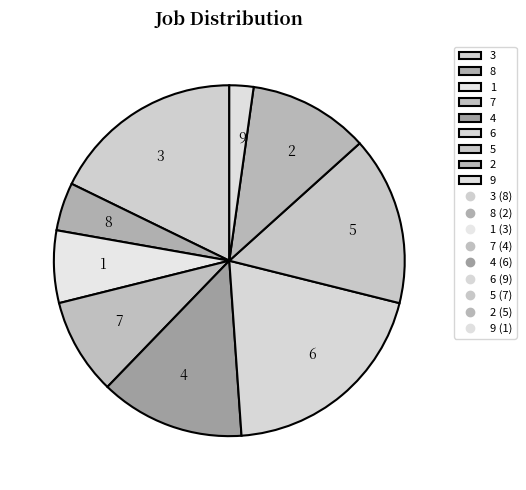

Is the sum of 9 and 5 greater than half?

No